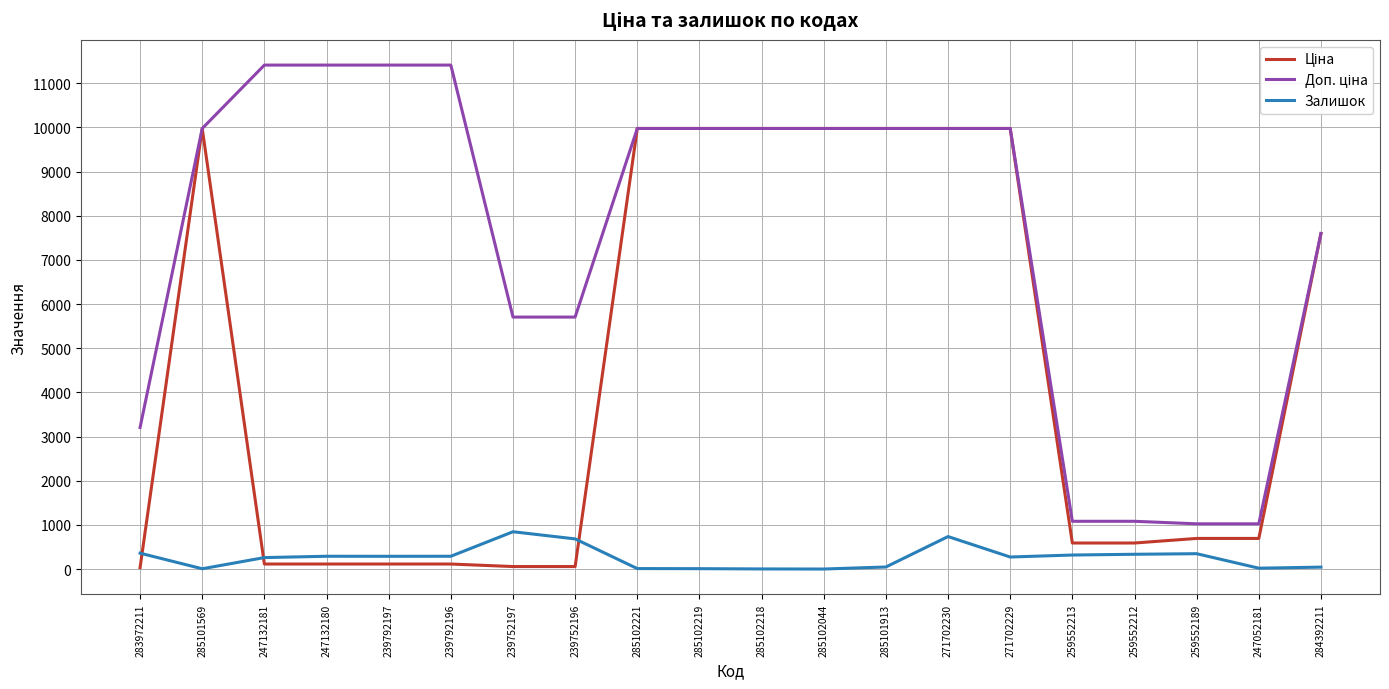

What is the total value across all series at 271702230?

20686.0